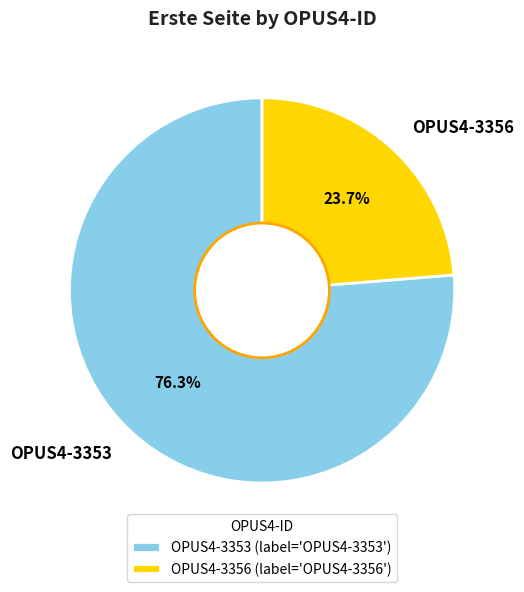

Between OPUS4-3353 and OPUS4-3356, which is larger?

OPUS4-3353